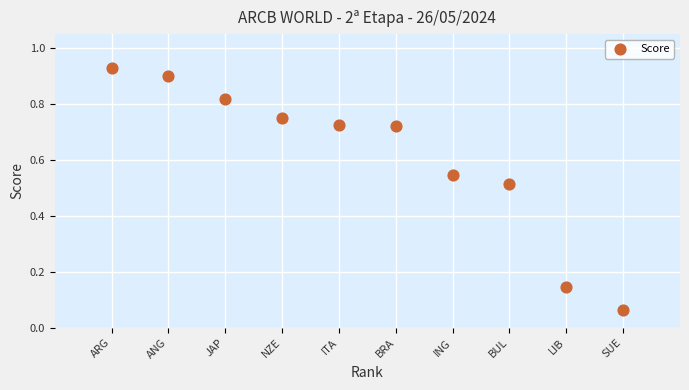

What is the range of X values (max minus min)?

9.0